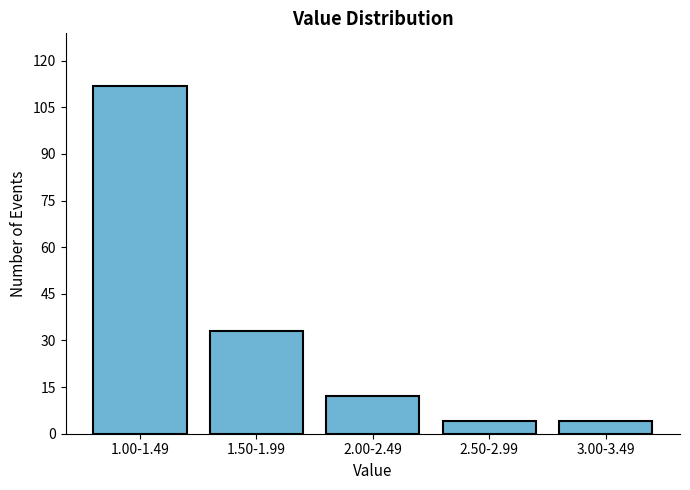

Reading left to right, list all the values displayed in this chart.

112	33	12	4	4